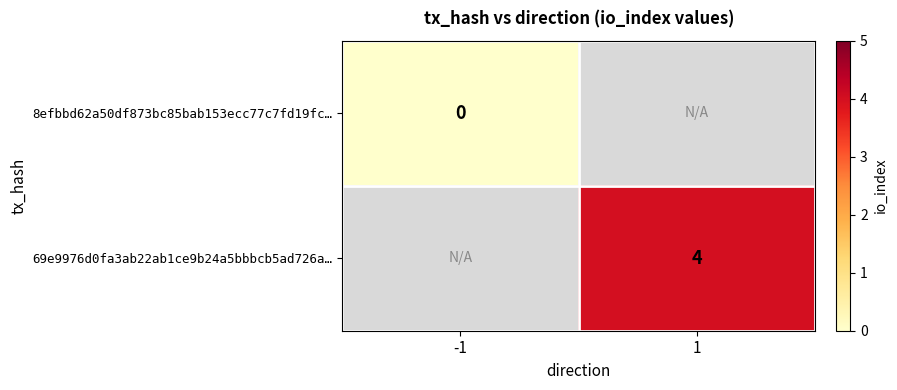

At which category does the chart reach its peak across all series?

1